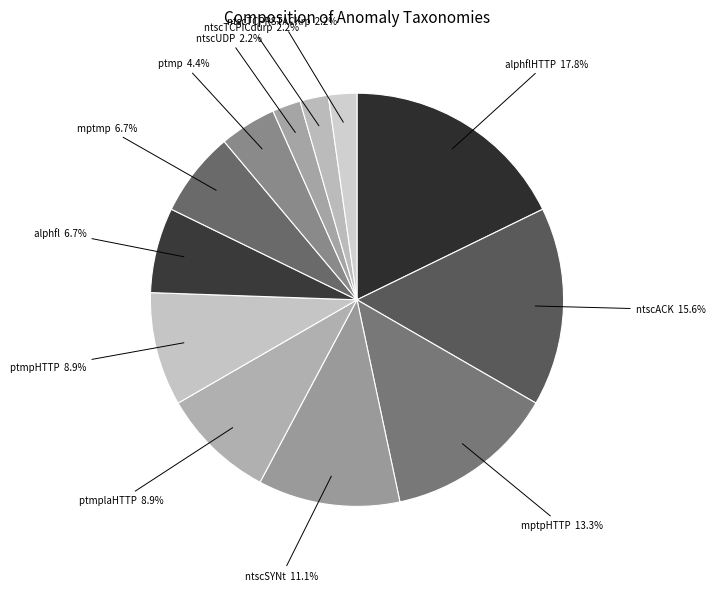

Count the number of slices in the pie.

12